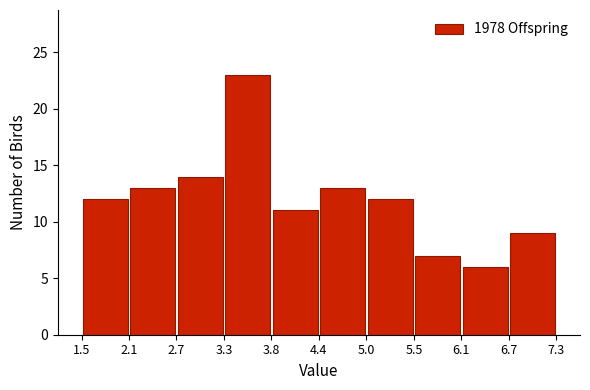

Reading left to right, transcribe this chart: for each bar, give the range it covers on the x-axis and its height. The values are not printed on the chart, so give them approximately, as read against the axis.

1.5 to 2.1: 12
2.1 to 2.7: 13
2.7 to 3.3: 14
3.3 to 3.8: 23
3.8 to 4.4: 11
4.4 to 5.0: 13
5.0 to 5.5: 12
5.5 to 6.1: 7
6.1 to 6.7: 6
6.7 to 7.3: 9